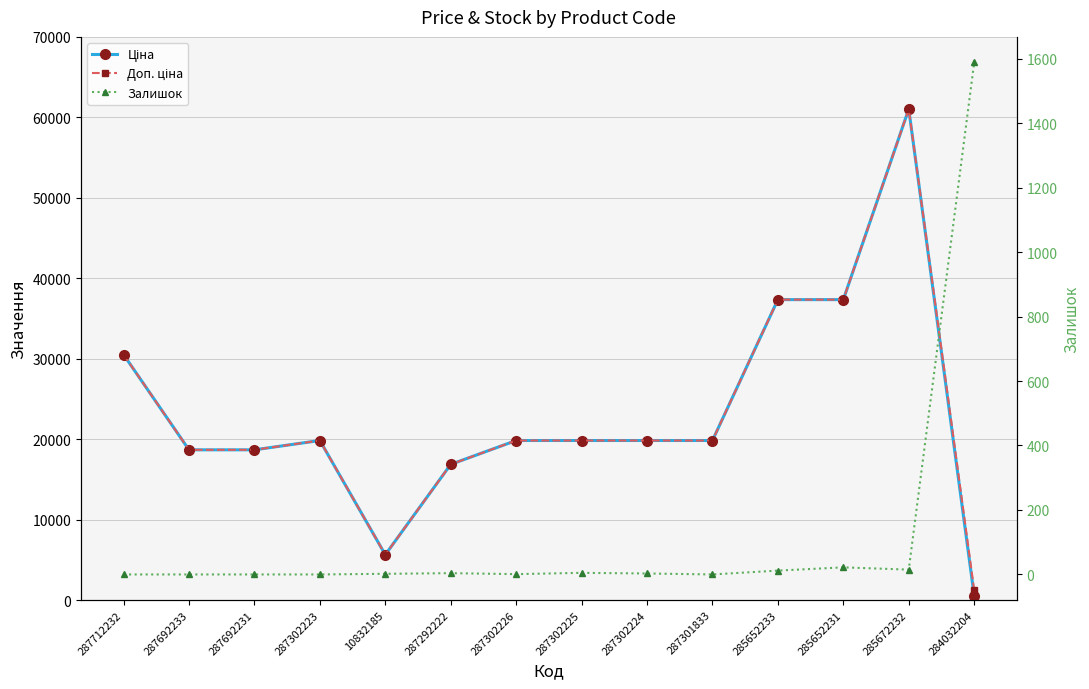

What are all the series names shown in the legend?

Ціна, Доп. ціна, Залишок